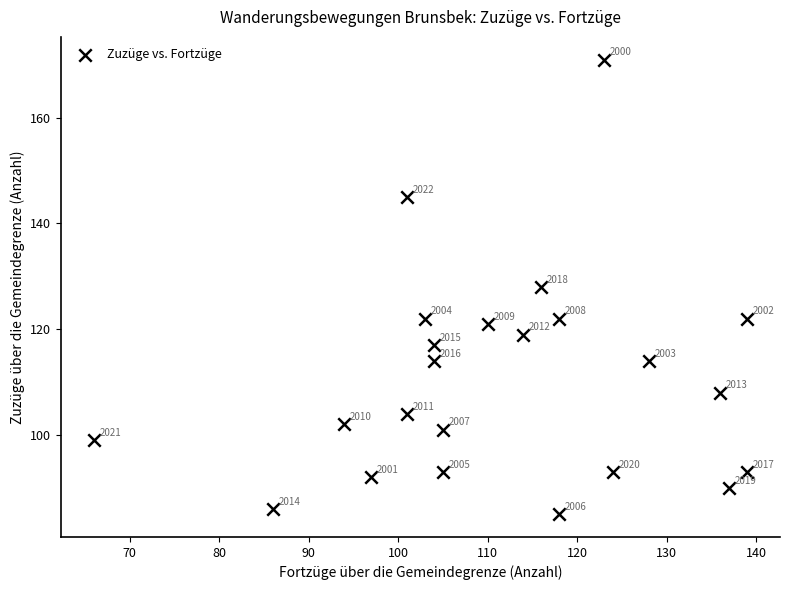

What Y value in the scatter plot is closest to 128?

128